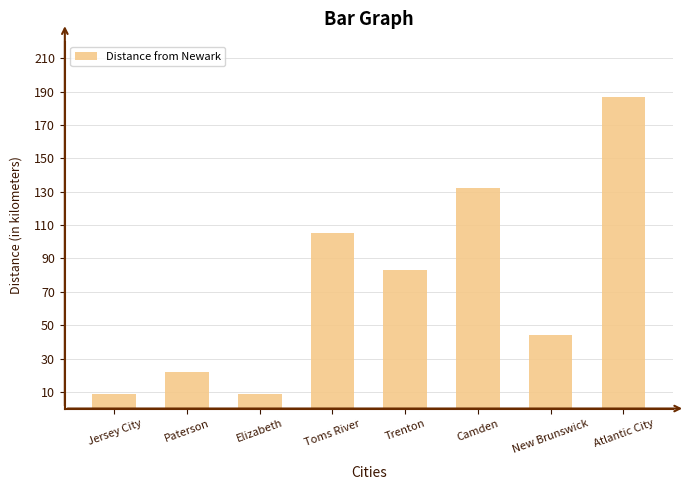

Is it true that the value at Elizabeth is 9?

True